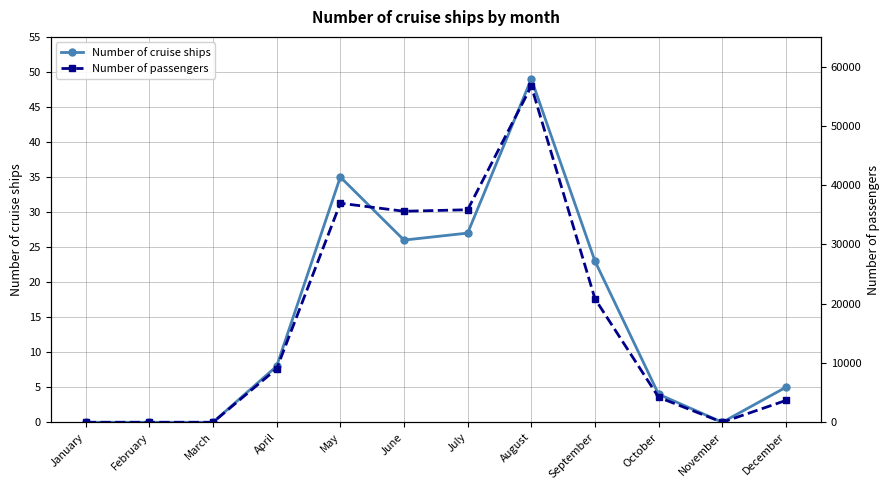

What are all the series names shown in the legend?

Number of cruise ships, Number of passengers